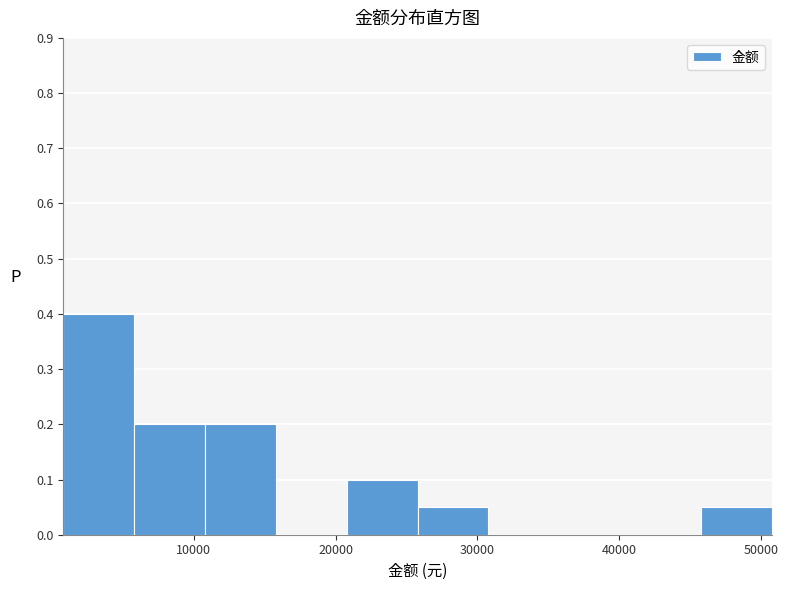

How tall is the bar that spans 21000 to 26000 on the x-axis? Neither the bar edges nor the heights are printed on the chart, so give them approximately, as read against the axes.

0.10